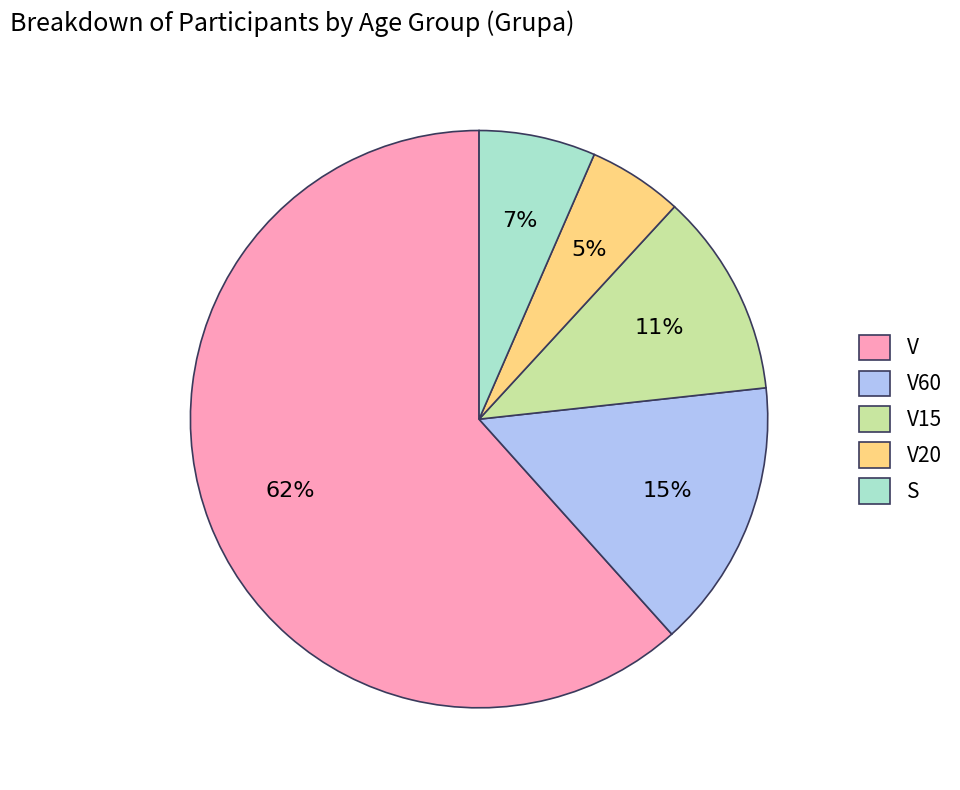

Count the number of slices in the pie.

5